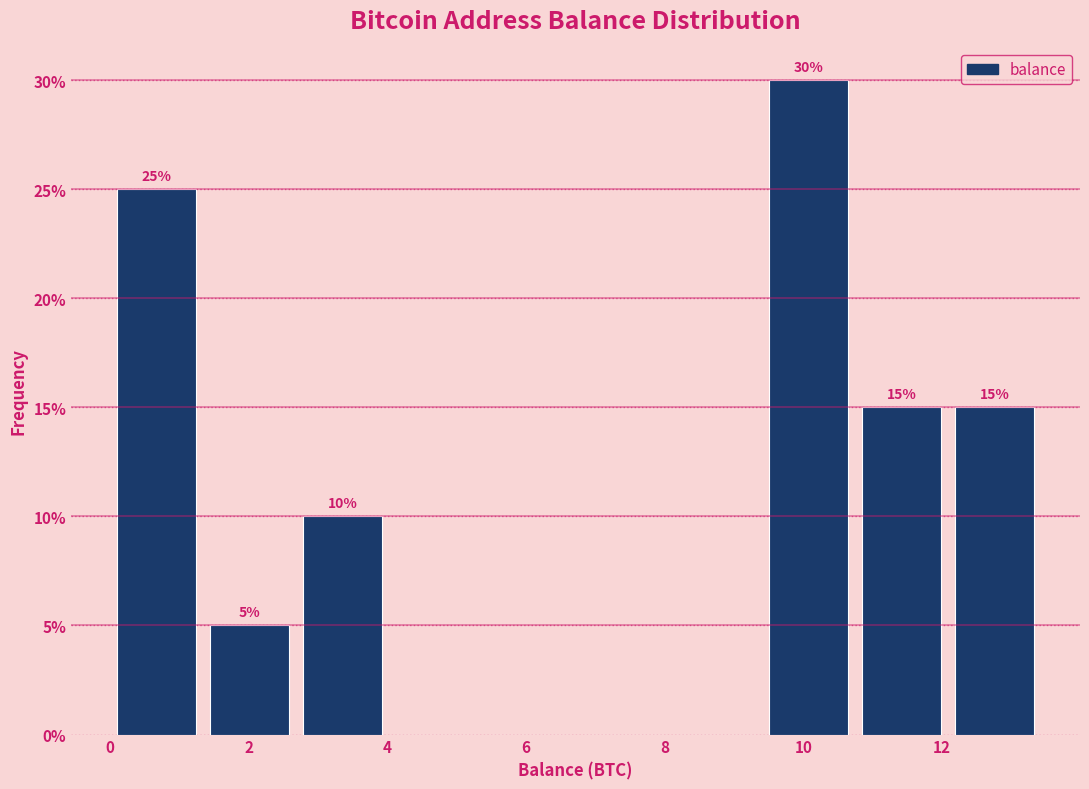

Which range on the x-axis has the tallest bar?

9.4 to 10.8